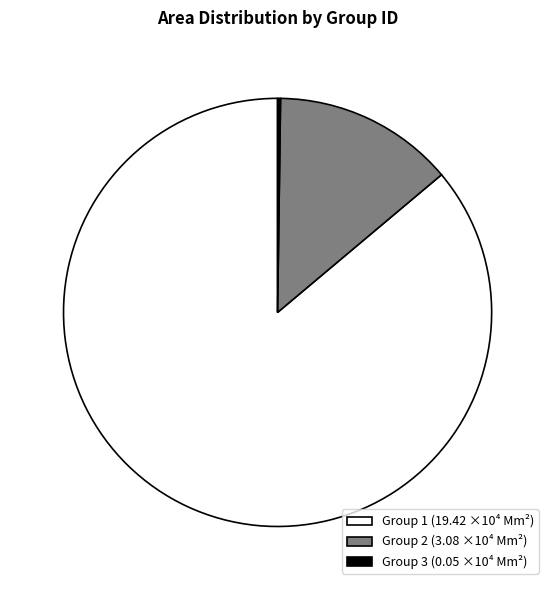

True or false: Group 1 (19.42 ×10⁴ Mm²) accounts for 71% of the total.

False